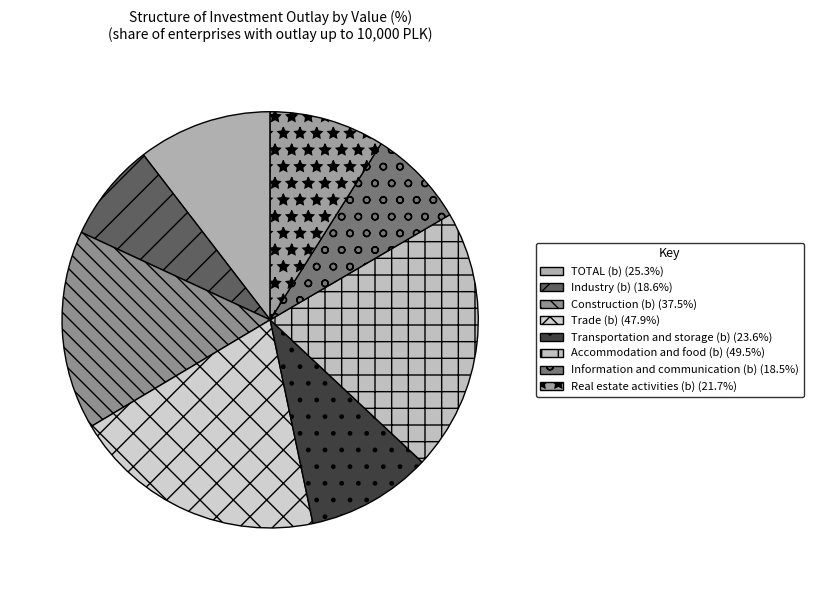

Count the number of slices in the pie.

8